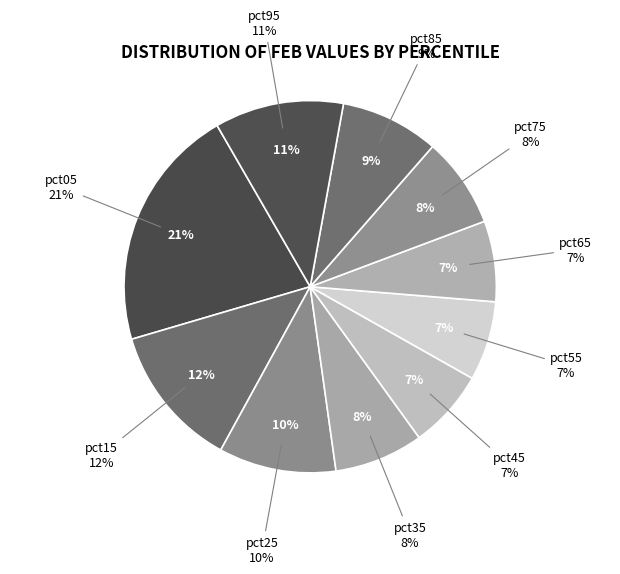

Which category has the smallest portion of the pie?

pct45